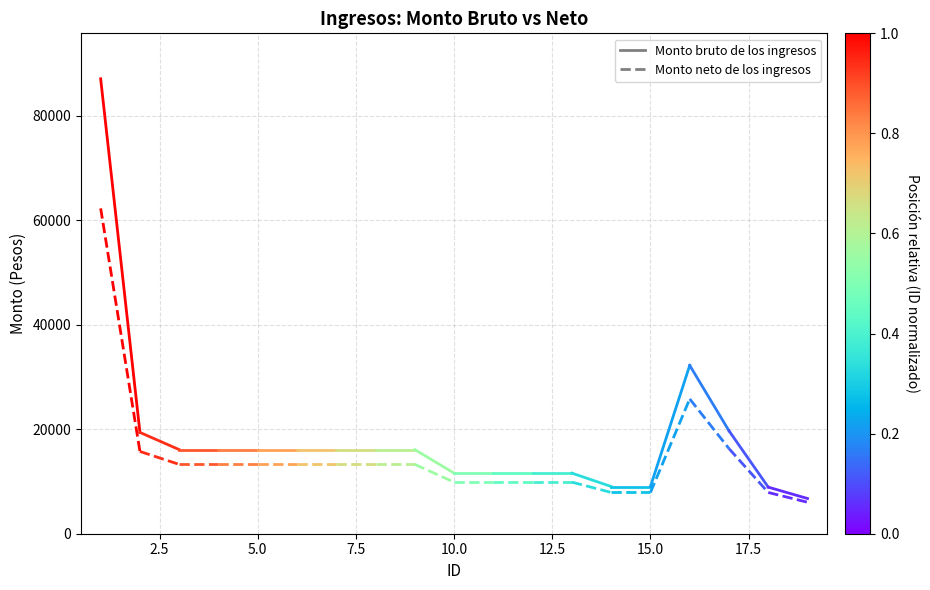

What is the difference between the highest and lowest values at 2.5?

3642.6